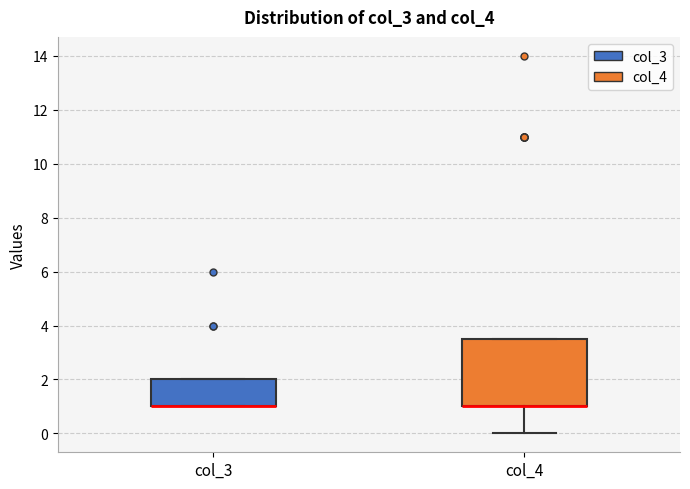

Reading left to right, transcribe this box plot: for each box, give where its median line is, the range the box spans, and where its two whiskers end, as read against the y-axis. The values are not printed on the chart, so give them approximately, as read against the axis.

col_3: median 1.0 (drawn on the box's lower edge), box 1.0 to 2.0, whiskers 1.0 to 2.0
col_4: median 1.0 (drawn on the box's lower edge), box 1.0 to 3.6, whiskers 0.0 to 3.6